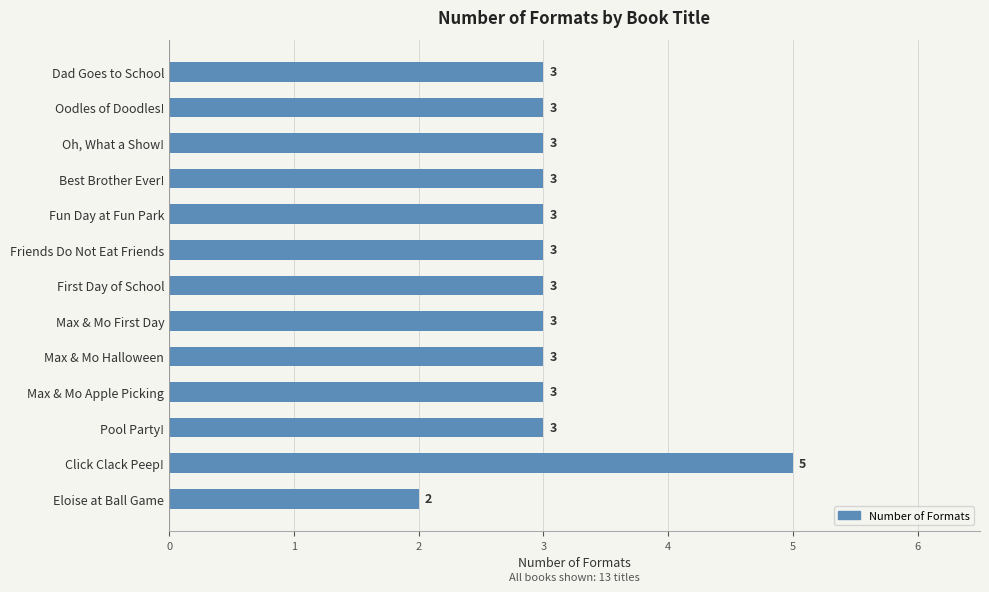

Is it true that the value at Oh, What a Show! is 5?

False